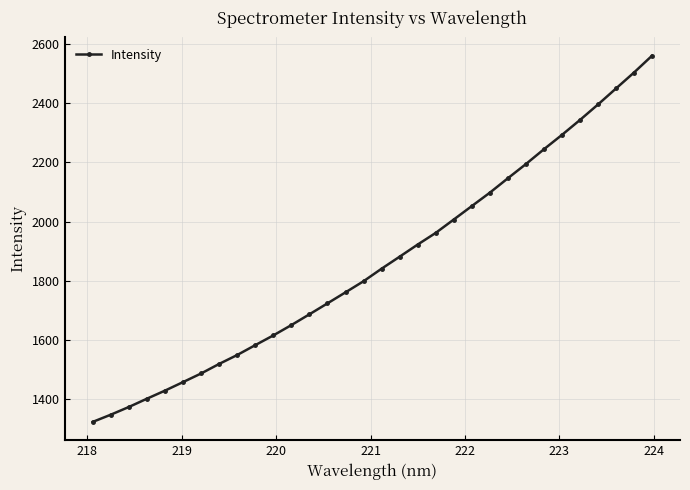

What is the maximum value shown in the chart?

2561.1